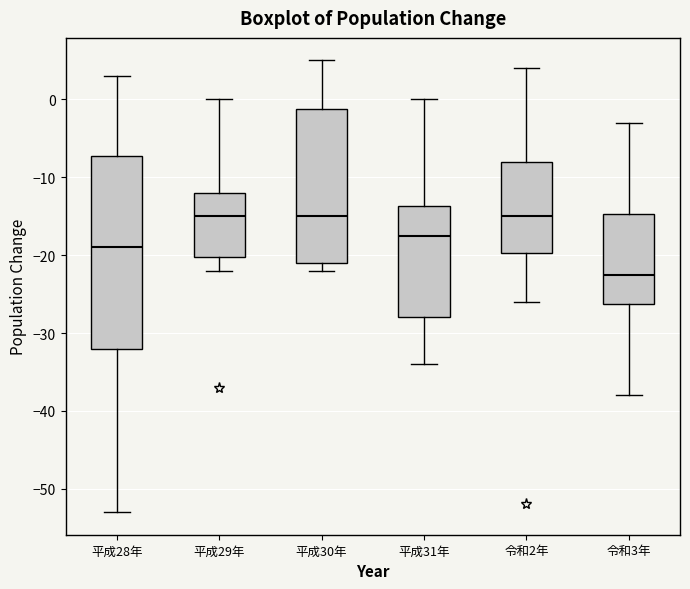

Where does the lower whisker of the box for 令和3年 end on the y-axis? The values are not printed on the chart, so give them approximately, as read against the axis.

-38